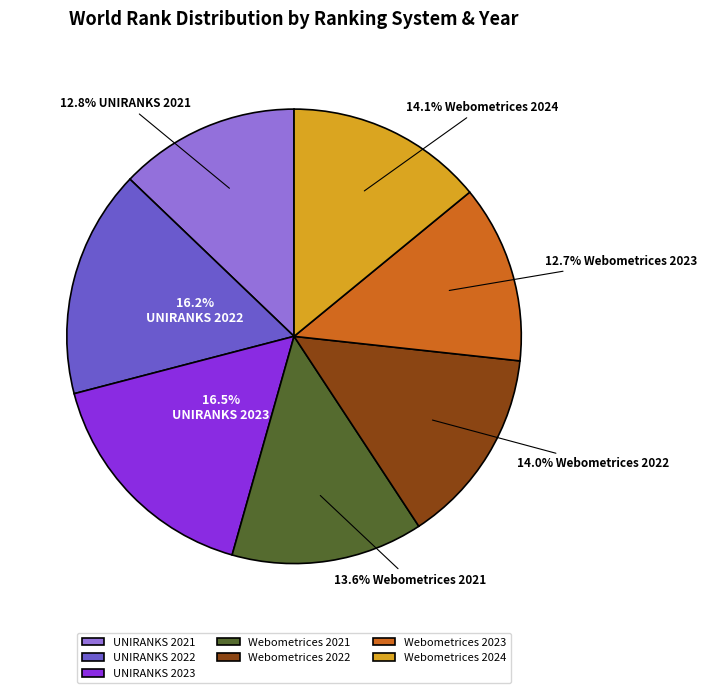

Is it true that Webometrices 2023 is 13% of the pie?

True